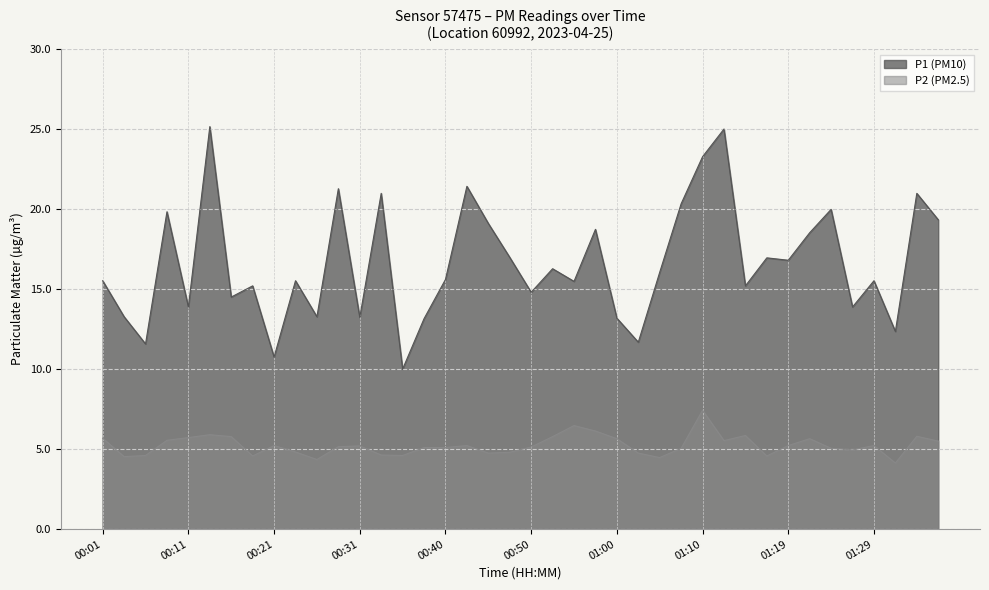

What is the average value of the P2 series?

5.2